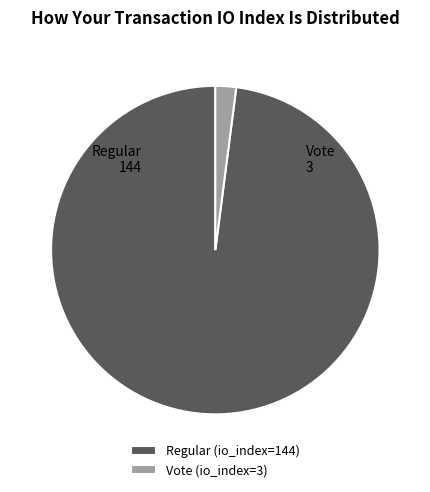

Is the sum of Regular (io_index=144) and Vote (io_index=3) greater than half?

Yes